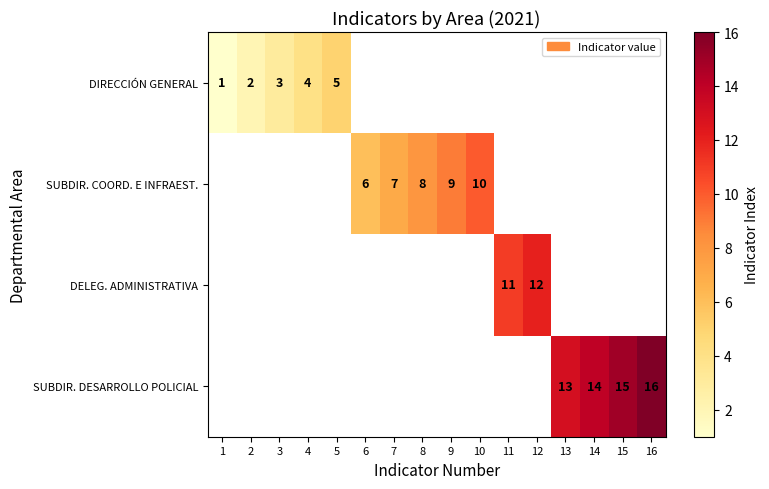

At how many categories does at least one series exceed 4?

12